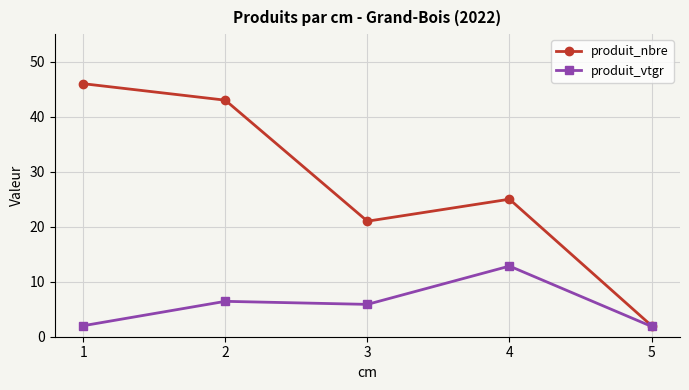

Between 4 and 5, which series saw the biggest shift?

produit_nbre